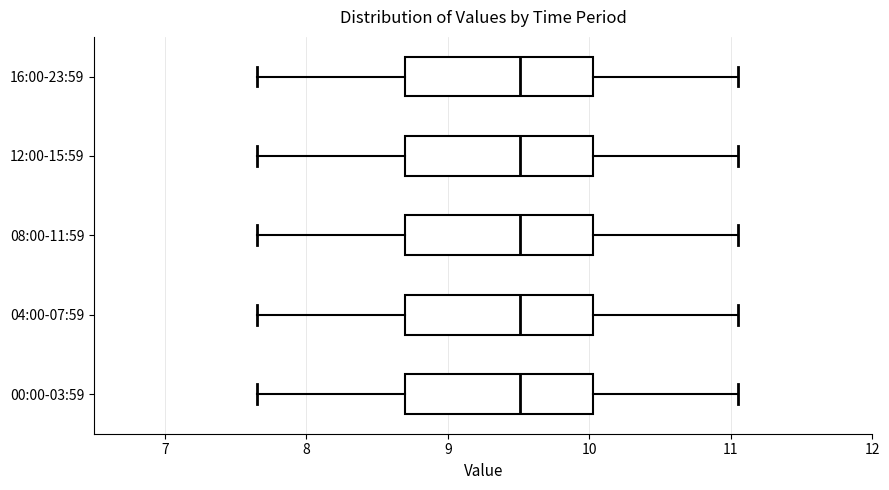

Reading bottom to top, transcribe this box plot: for each box, give where its median line is, the range the box spans, and where its two whiskers end, as read against the x-axis. The values are not printed on the chart, so give them approximately, as read against the axis.

00:00-03:59: median 9.5, box 8.7 to 10.0, whiskers 7.7 to 11.1
04:00-07:59: median 9.5, box 8.7 to 10.0, whiskers 7.7 to 11.1
08:00-11:59: median 9.5, box 8.7 to 10.0, whiskers 7.7 to 11.1
12:00-15:59: median 9.5, box 8.7 to 10.0, whiskers 7.7 to 11.1
16:00-23:59: median 9.5, box 8.7 to 10.0, whiskers 7.7 to 11.1